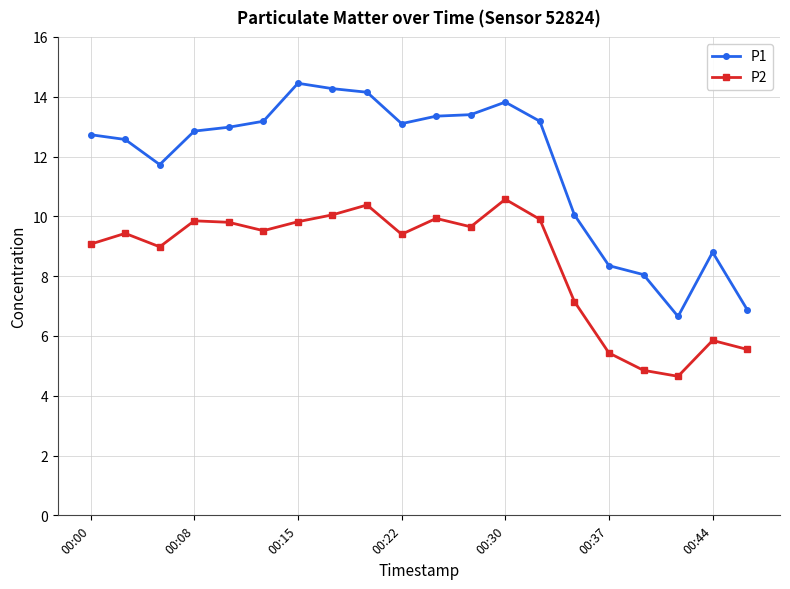

What is the value of the P2 point at the 6th from the left?

9.5